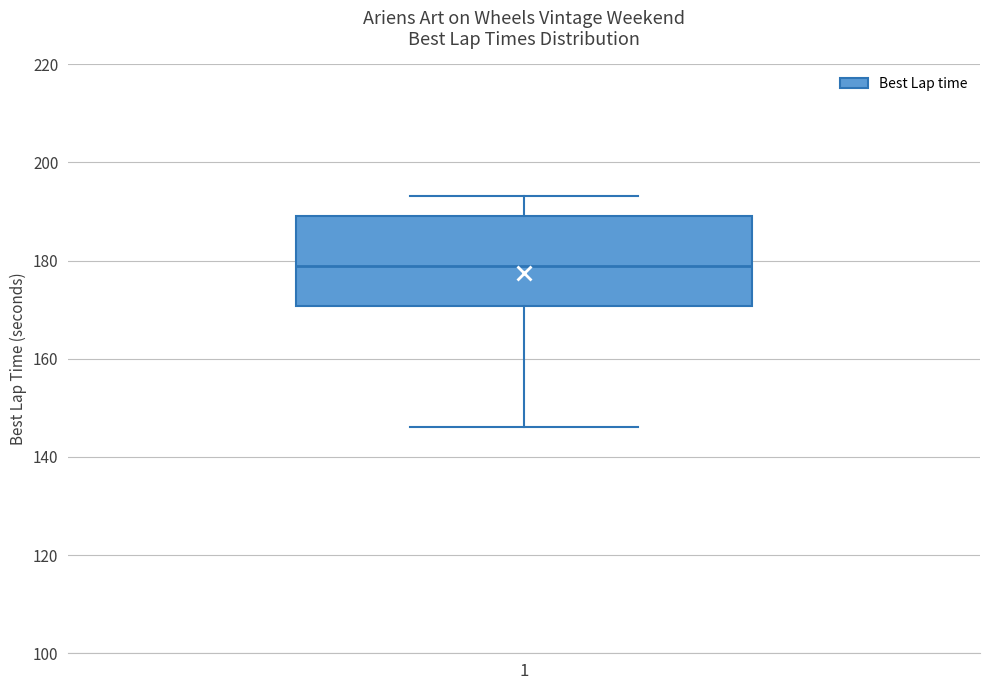

Transcribe this box plot: give where the median line is, the range the box spans, and where the two whiskers end, as read against the y-axis. The values are not printed on the chart, so give them approximately, as read against the axis.

median 178, box 170 to 190, whiskers 146 to 194